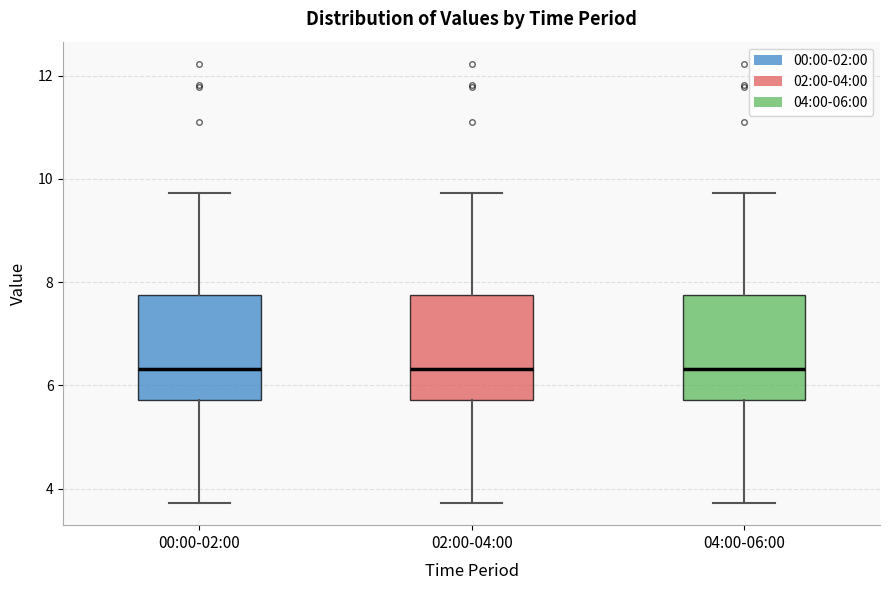

Reading left to right, read every box against the y-axis: the position of its median line, the range the box covers, and the ends of its whiskers. The values are not printed on the chart, so give them approximately, as read against the axis.

00:00-02:00: median 6.4, box 5.8 to 7.8, whiskers 3.8 to 9.8
02:00-04:00: median 6.4, box 5.8 to 7.8, whiskers 3.8 to 9.8
04:00-06:00: median 6.4, box 5.8 to 7.8, whiskers 3.8 to 9.8